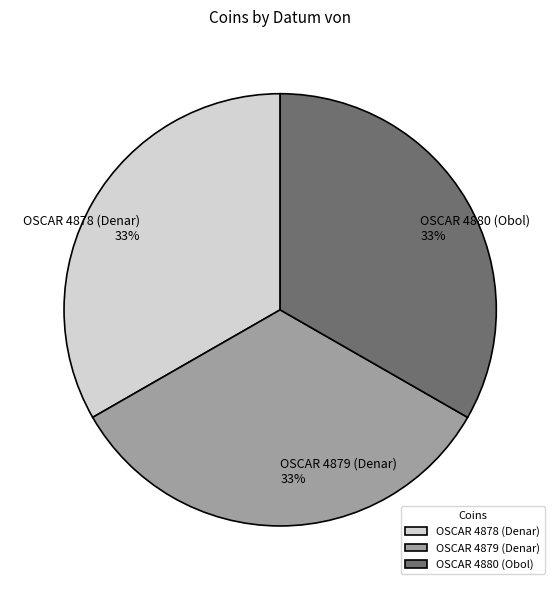

To the nearest percent, what portion does OSCAR 4880 (Obol) represent?

33%